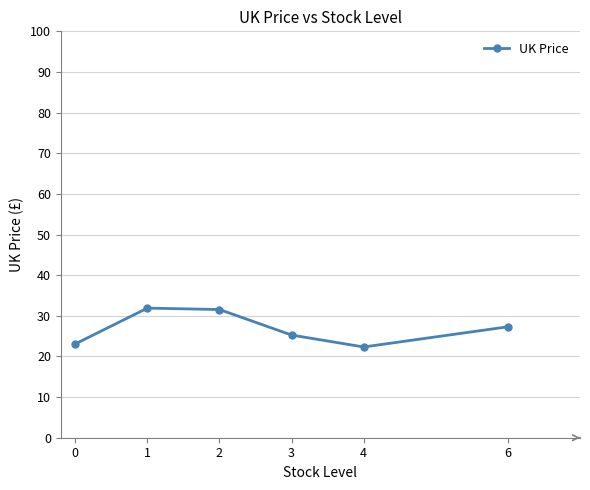

What is the approximate value at 3?

25.3